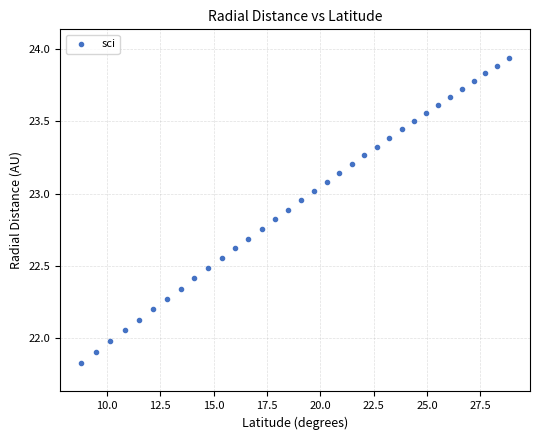

What is the range of X values (max minus min)?

20.0